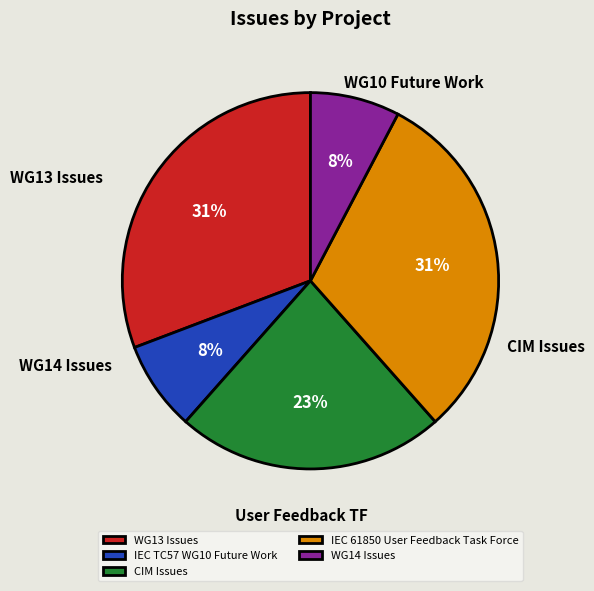

Which category has the smallest portion of the pie?

IEC TC57 WG10 Future Work